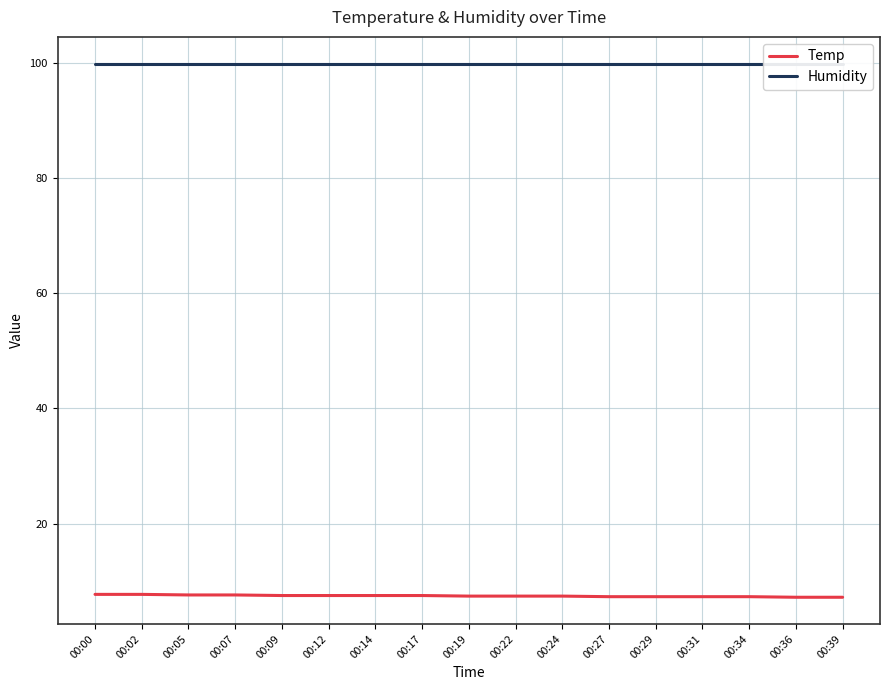

Does the chart display data point markers on the line(s)?

No